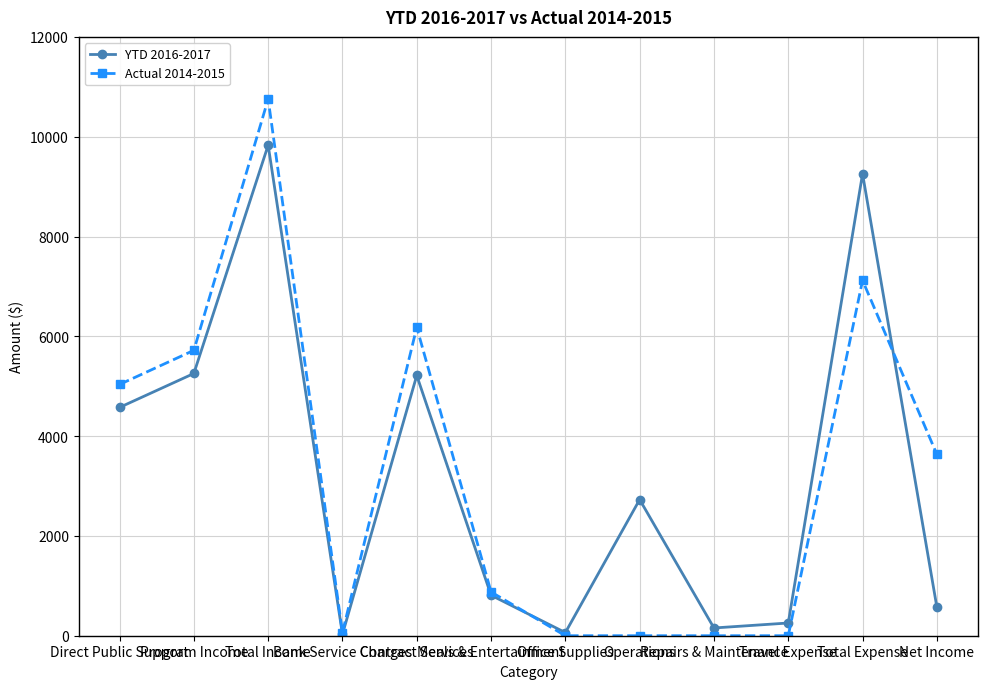

Count the number of data series in this chart.

2